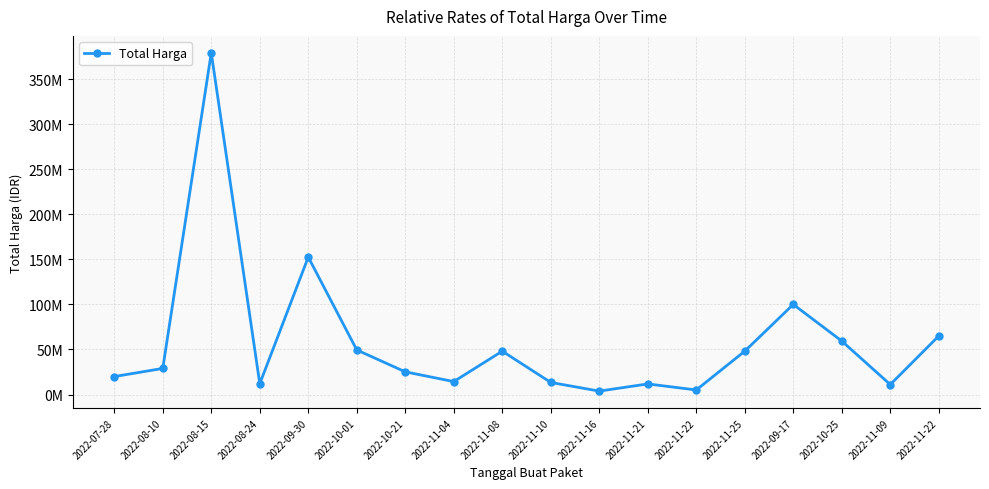

True or false: there are more than 0 points higher than both neighbors.

True